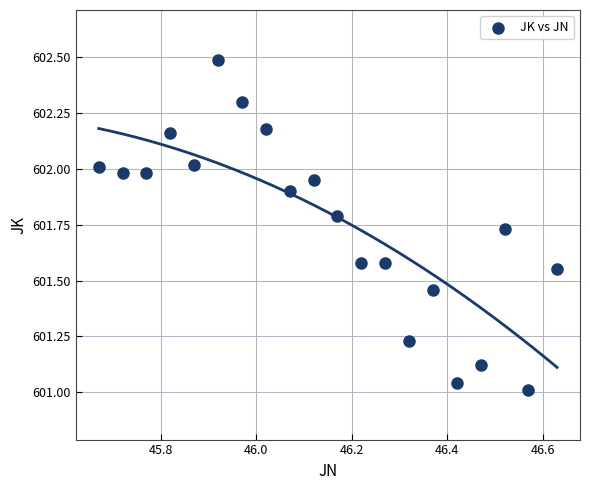

What is the range of X values (max minus min)?

1.0